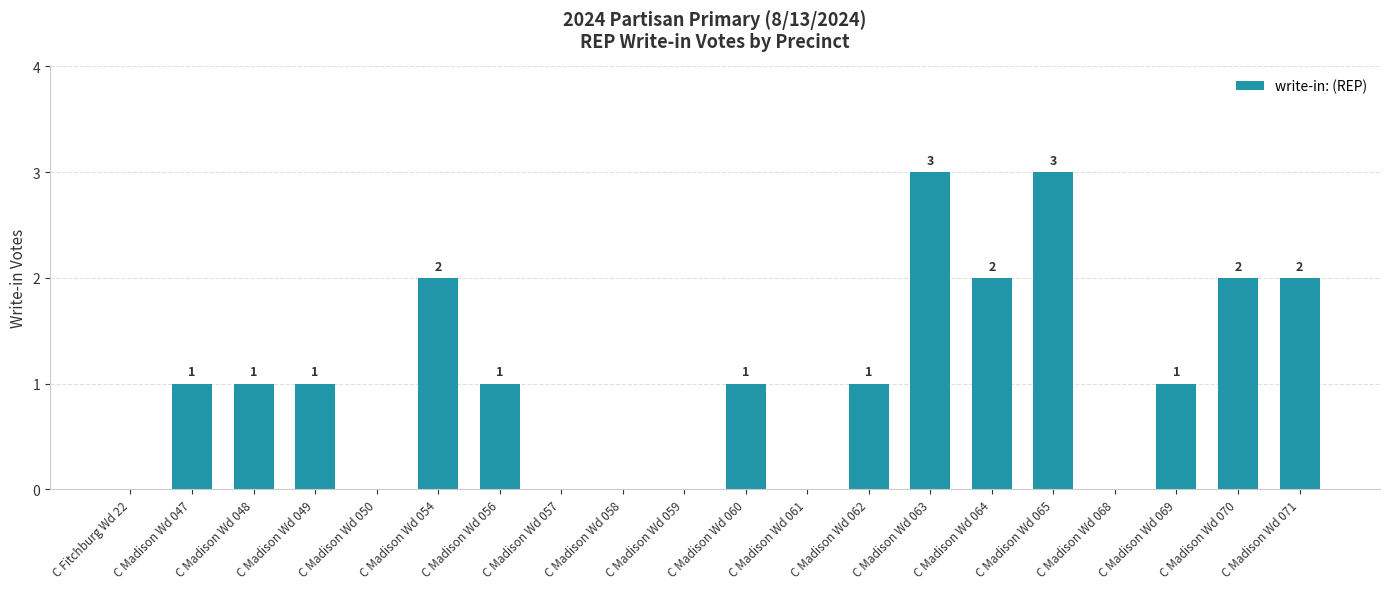

True or false: the data shows 2 at C Madison Wd 054.

True